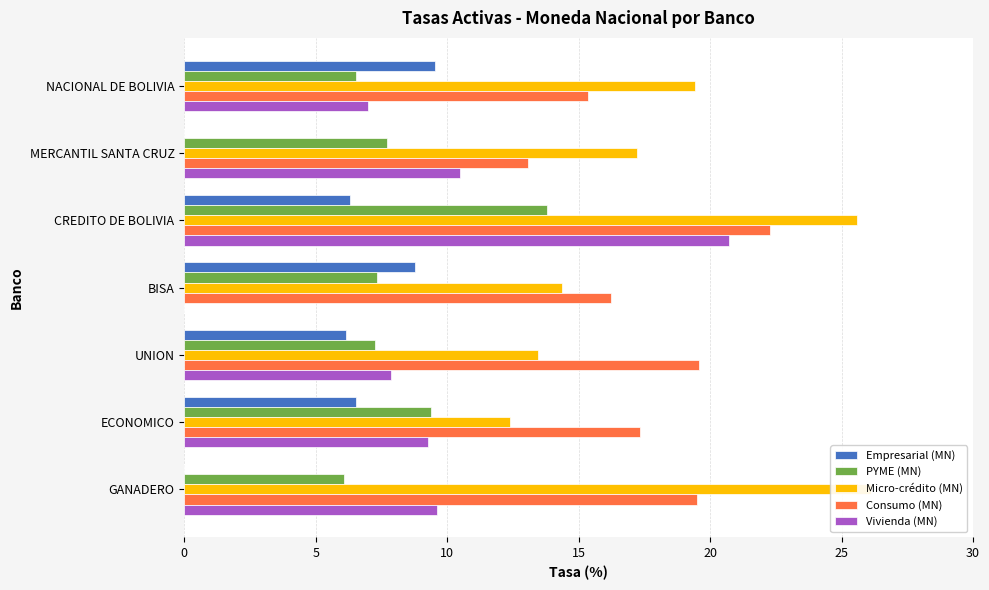

What is the value of the Micro-crédito (MN) bar at the 2nd from the left?

17.2